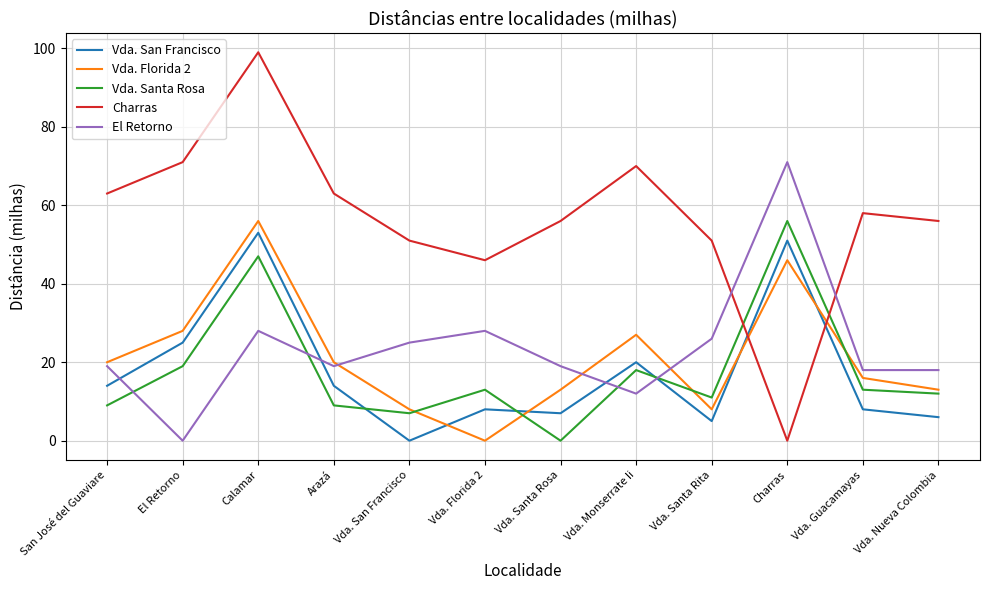

Where is the first local maximum for Charras?

Calamar